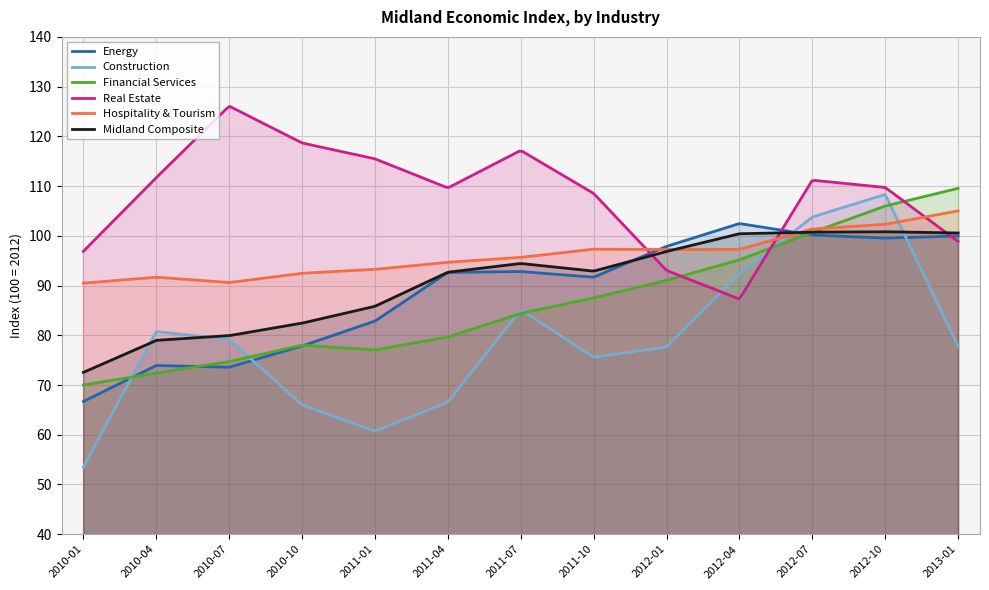

How many lines are shown in the chart?

6